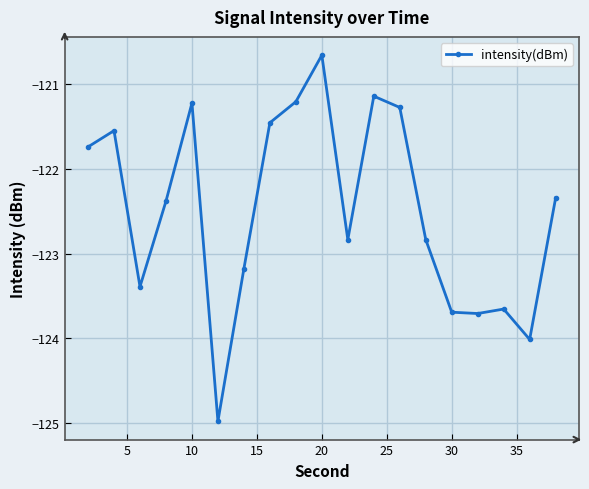

What is the average value?

-122.5